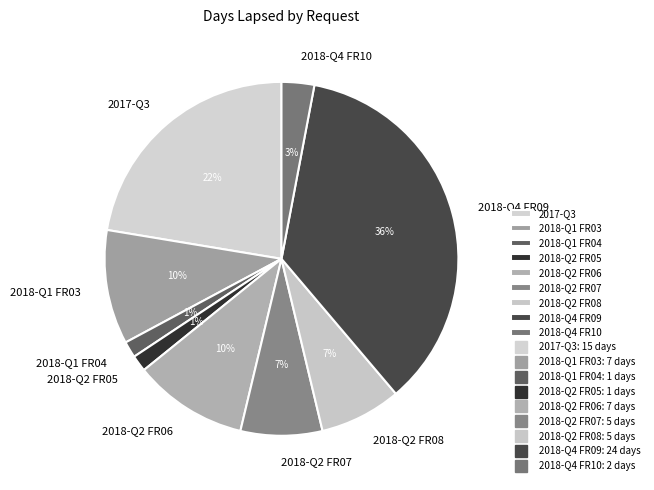

Which has a higher value, 2018-Q2 FR06 or 2018-Q4 FR09?

2018-Q4 FR09